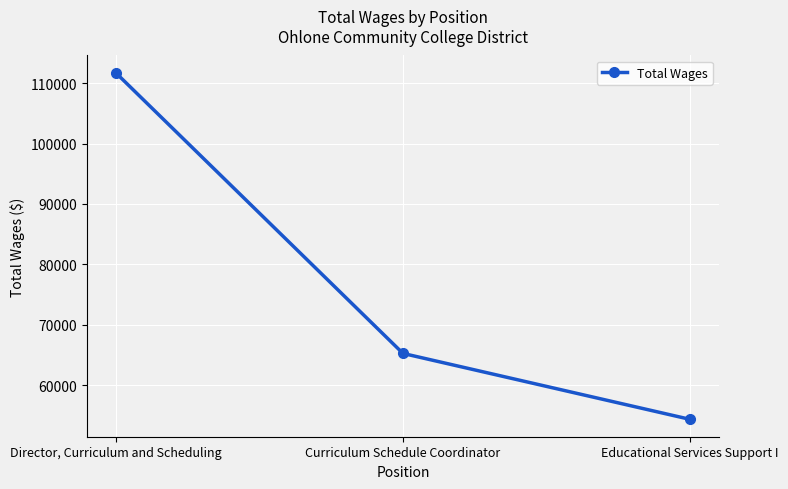

How many data points are less than 65243?

1